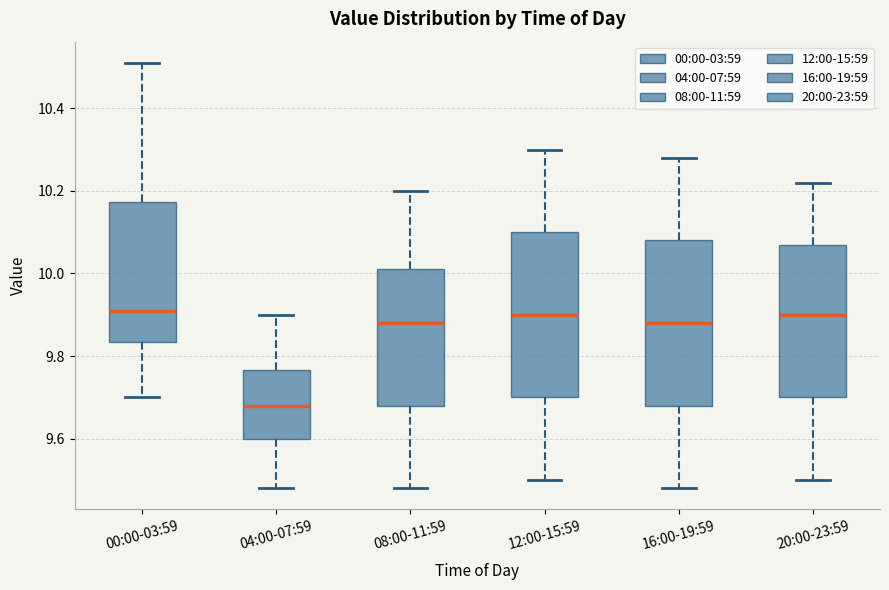

Reading left to right, transcribe this box plot: for each box, give where its median line is, the range the box spans, and where its two whiskers end, as read against the y-axis. The values are not printed on the chart, so give them approximately, as read against the axis.

00:00-03:59: median 9.92, box 9.84 to 10.18, whiskers 9.70 to 10.52
04:00-07:59: median 9.68, box 9.60 to 9.76, whiskers 9.48 to 9.90
08:00-11:59: median 9.88, box 9.68 to 10.02, whiskers 9.48 to 10.20
12:00-15:59: median 9.90, box 9.70 to 10.10, whiskers 9.50 to 10.30
16:00-19:59: median 9.88, box 9.68 to 10.08, whiskers 9.48 to 10.28
20:00-23:59: median 9.90, box 9.70 to 10.08, whiskers 9.50 to 10.22